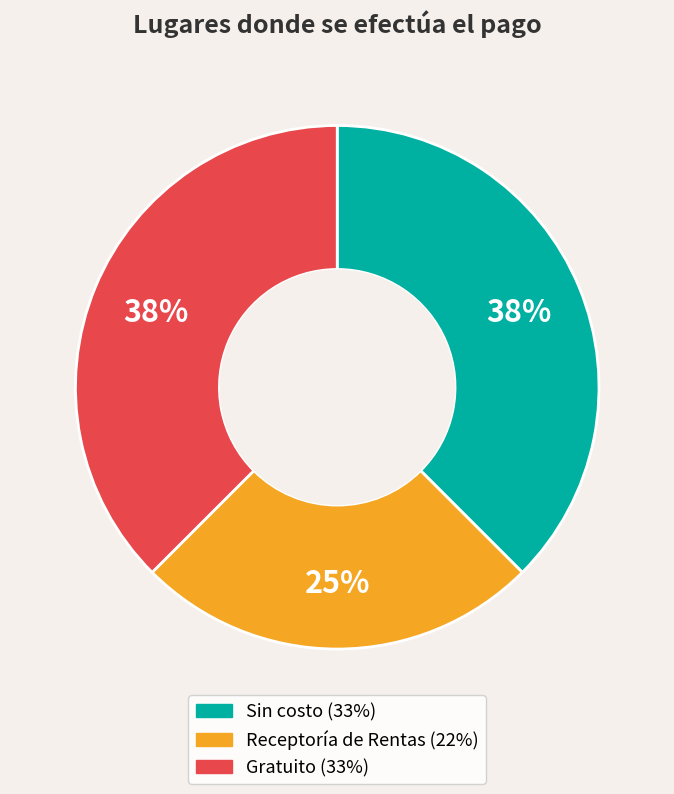

What is the smallest slice in the pie chart?

Receptoría de Rentas